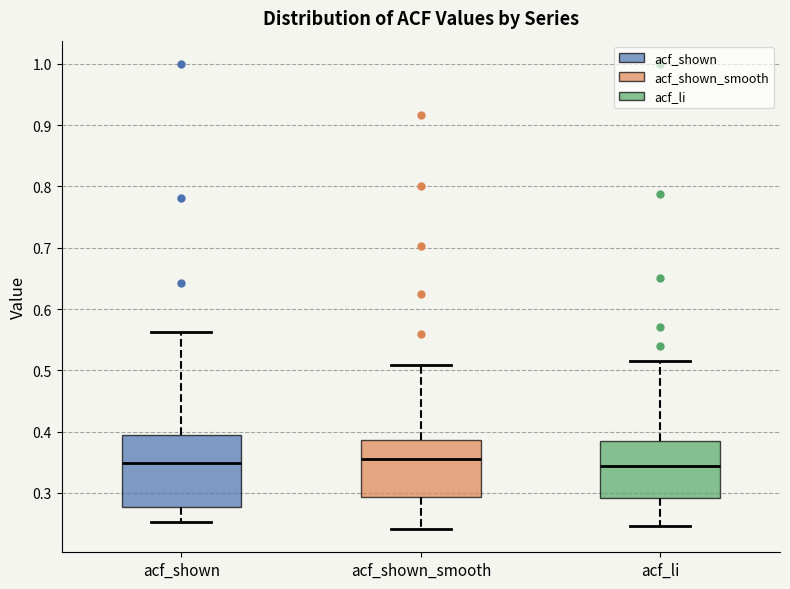

Reading left to right, read every box against the y-axis: the position of its median line, the range the box covers, and the ends of its whiskers. The values are not printed on the chart, so give them approximately, as read against the axis.

acf_shown: median 0.35, box 0.28 to 0.39, whiskers 0.25 to 0.56
acf_shown_smooth: median 0.36, box 0.29 to 0.39, whiskers 0.24 to 0.51
acf_li: median 0.34, box 0.29 to 0.39, whiskers 0.25 to 0.52